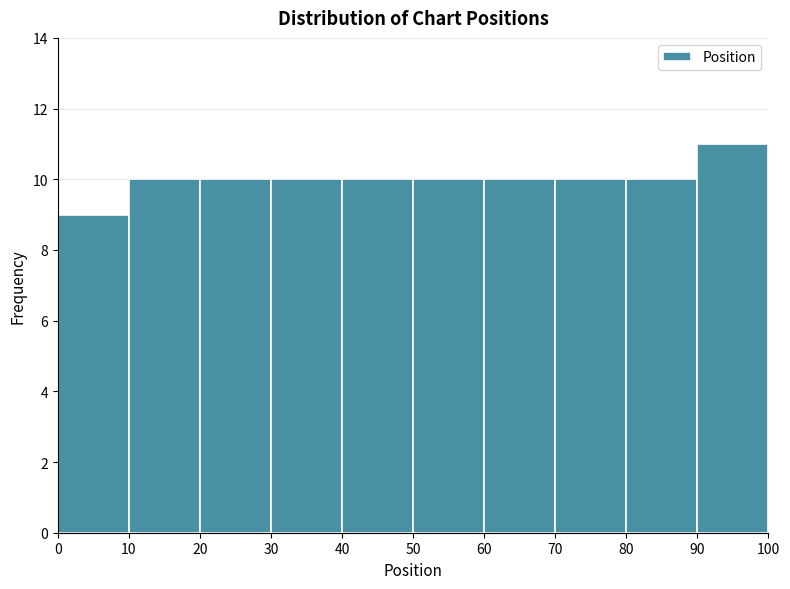

Reading left to right, transcribe this chart: for each bar, give the range it covers on the x-axis and its height. The values are not printed on the chart, so give them approximately, as read against the axis.

0 to 10: 9
10 to 20: 10
20 to 30: 10
30 to 40: 10
40 to 50: 10
50 to 60: 10
60 to 70: 10
70 to 80: 10
80 to 90: 10
90 to 100: 11